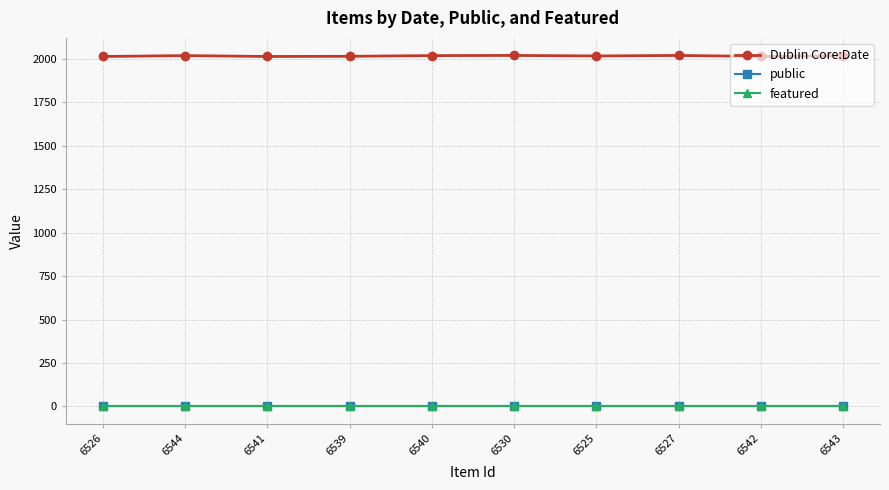

How many lines are shown in the chart?

3